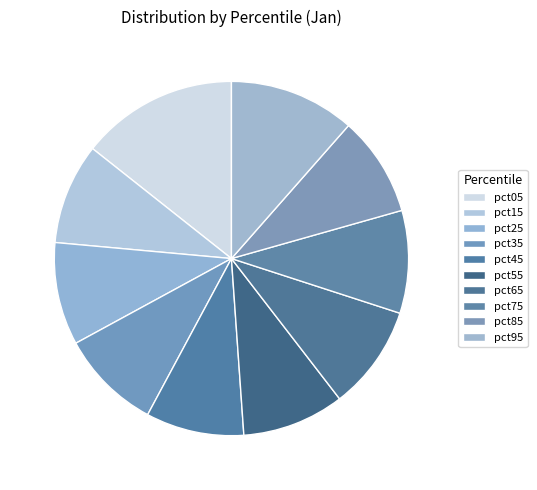

Is it true that pct35 is 9% of the pie?

True